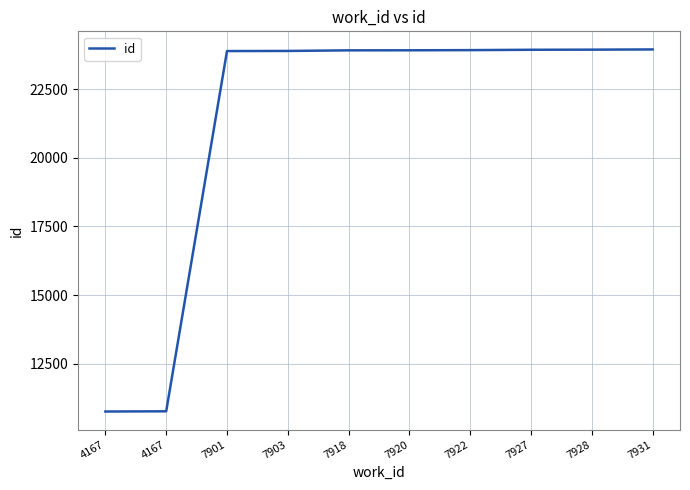

What is the smallest value displayed?

10767